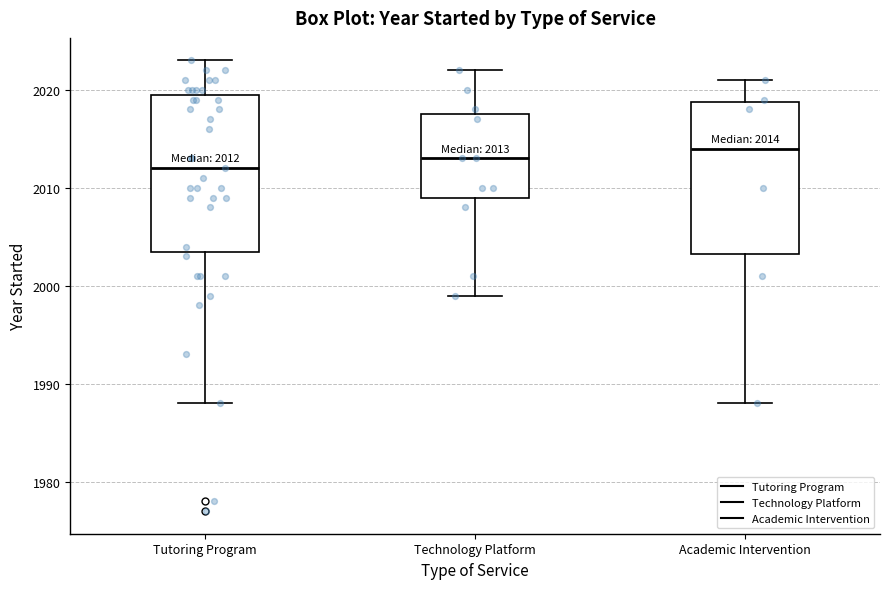

Which box has the highest median line?

Academic Intervention